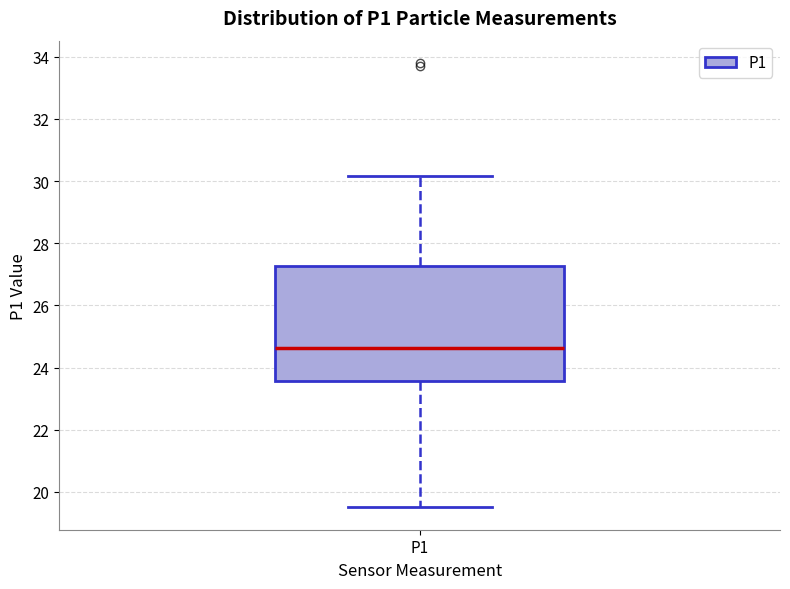

Read this box plot against the y-axis: the position of the median line, the range covered by the box, and the ends of both whiskers. The values are not printed on the chart, so give them approximately, as read against the axis.

median 24.6, box 23.6 to 27.2, whiskers 19.6 to 30.2